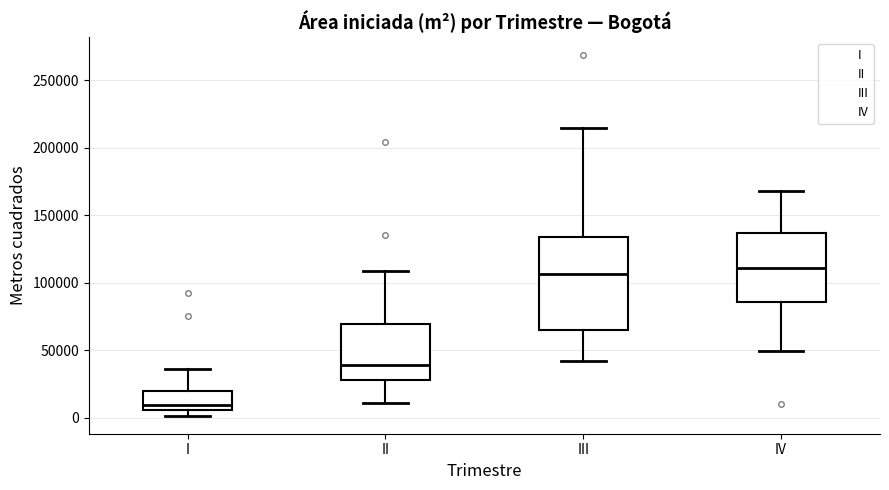

Which box has the lowest median line?

I